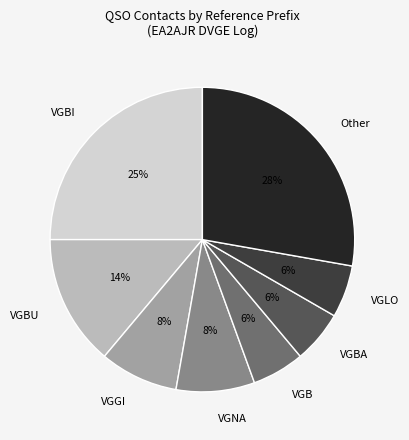

Is there a majority slice in this chart?

No